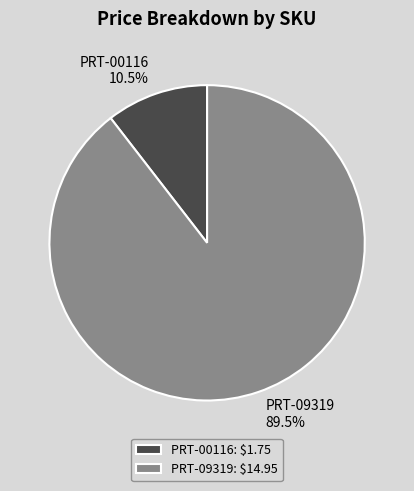

Which category has the smallest portion of the pie?

PRT-00116